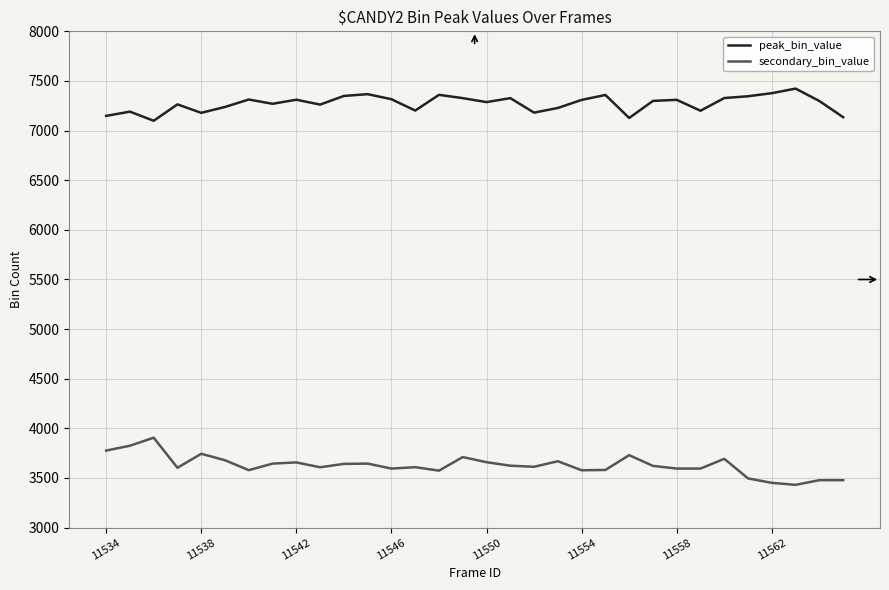

What is the minimum value for secondary_bin_value?

3431